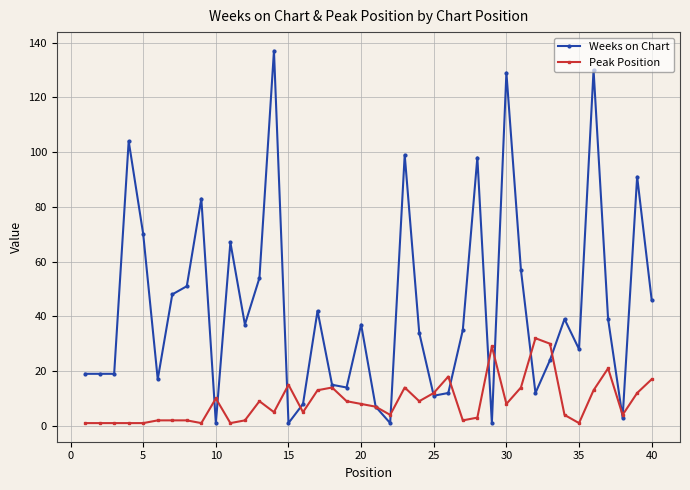

Rank the series by their maximum value, from lowest to highest.

Peak Position, Weeks on Chart